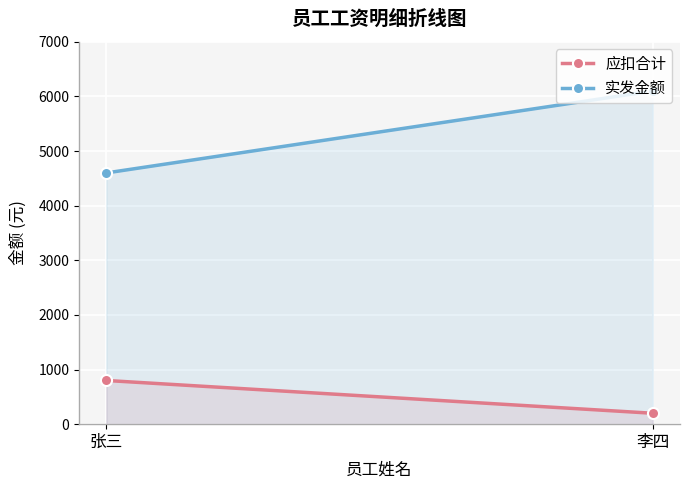

Between 李四 and 张三, which is larger?

张三